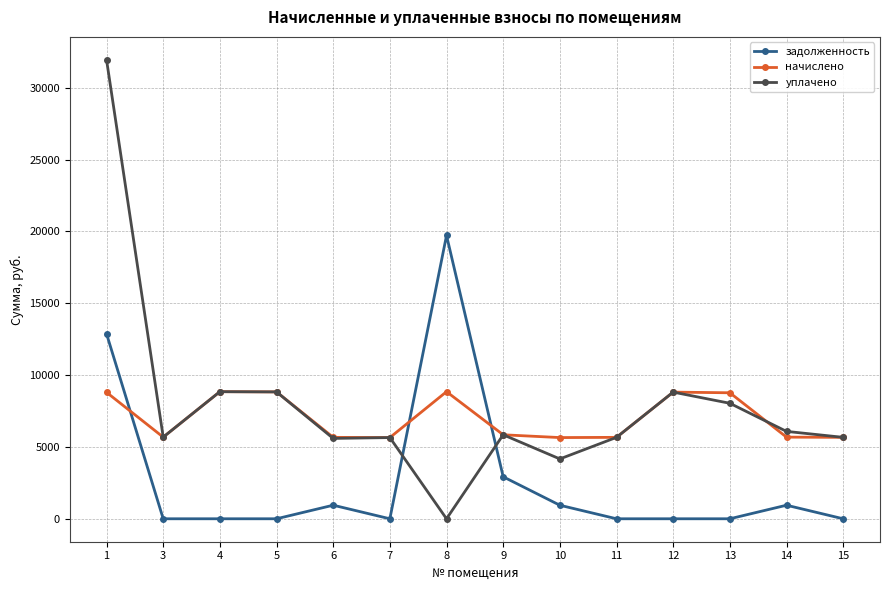

How many times do уплачено and задолженность cross each other?

2